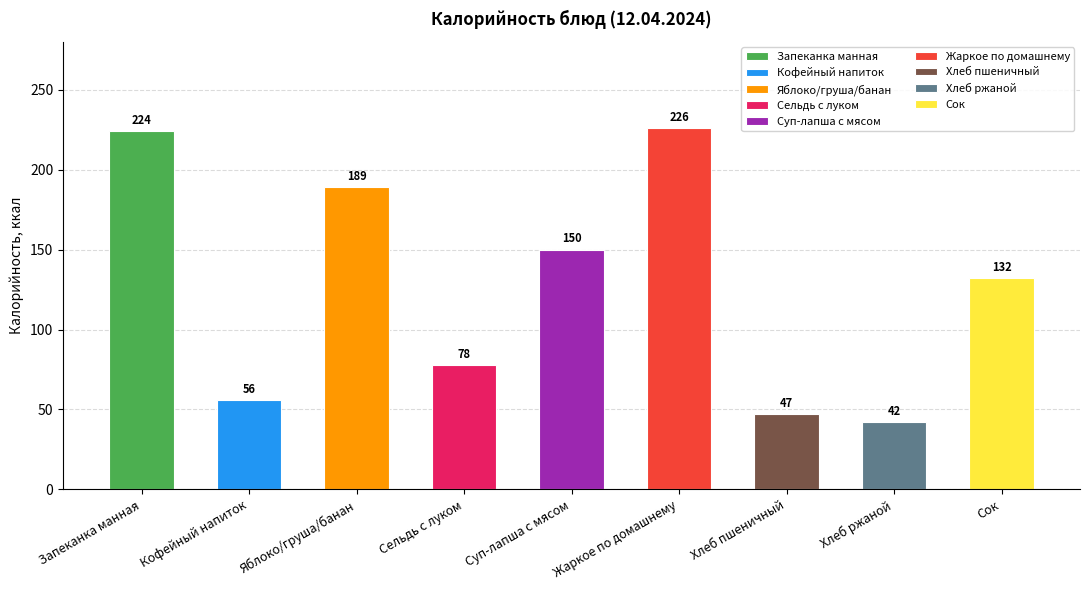

What is the label of the 8th bar from the right?

Кофейный напиток